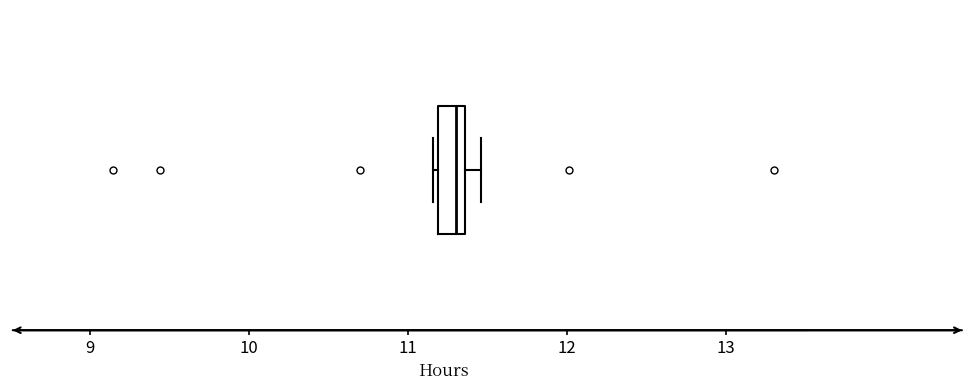

Where does the right whisker of the box end on the x-axis? The values are not printed on the chart, so give them approximately, as read against the axis.

11.5